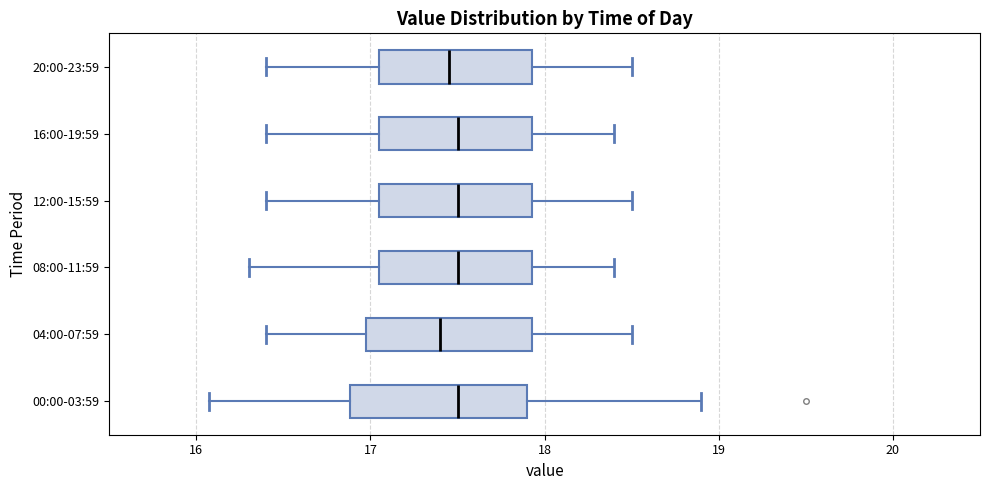

Reading bottom to top, transcribe this box plot: for each box, give where its median line is, the range the box spans, and where its two whiskers end, as read against the x-axis. The values are not printed on the chart, so give them approximately, as read against the axis.

00:00-03:59: median 17.5, box 16.9 to 17.9, whiskers 16.1 to 18.9
04:00-07:59: median 17.4, box 17.0 to 17.9, whiskers 16.4 to 18.5
08:00-11:59: median 17.5, box 17.1 to 17.9, whiskers 16.3 to 18.4
12:00-15:59: median 17.5, box 17.1 to 17.9, whiskers 16.4 to 18.5
16:00-19:59: median 17.5, box 17.1 to 17.9, whiskers 16.4 to 18.4
20:00-23:59: median 17.5, box 17.1 to 17.9, whiskers 16.4 to 18.5